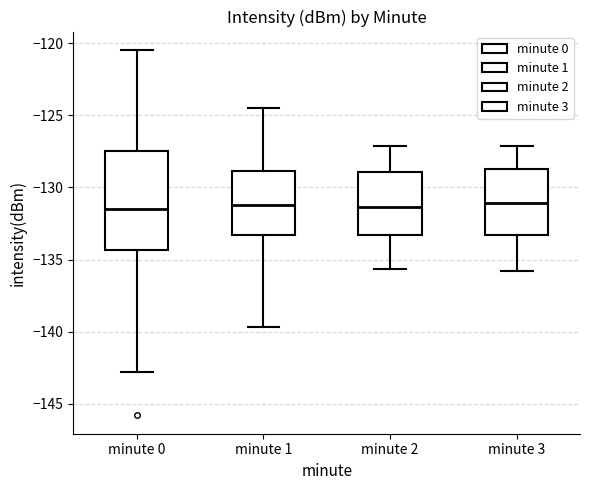

Which box is the tallest, from its lower edge to its upper edge?

minute 0